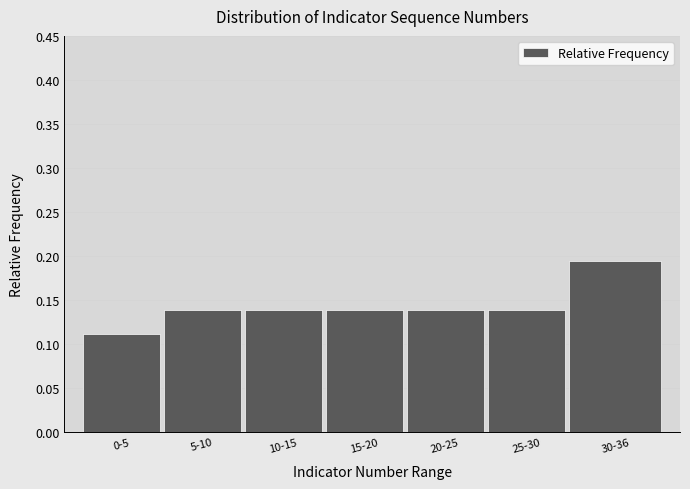

Between 15-20 and 0-5, which is larger?

15-20